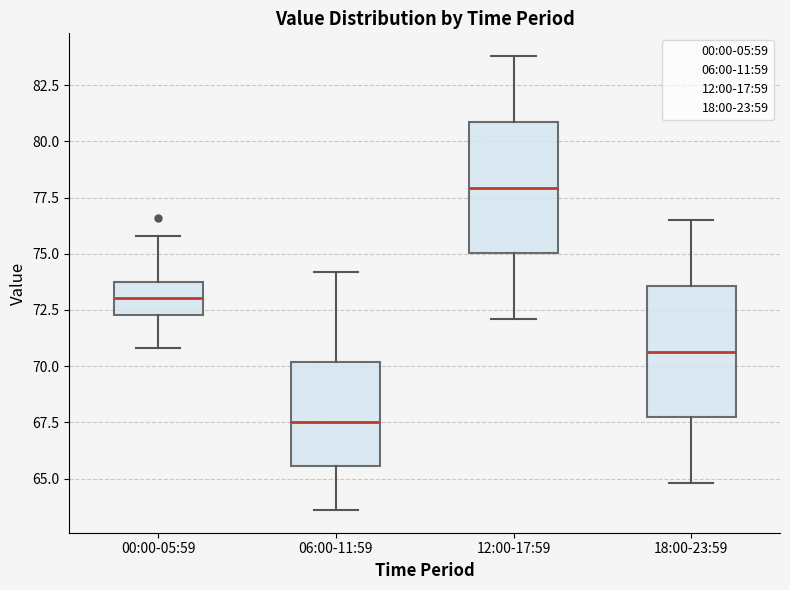

Where does the upper whisker of the box for 06:00-11:59 end on the y-axis? The values are not printed on the chart, so give them approximately, as read against the axis.

74.0